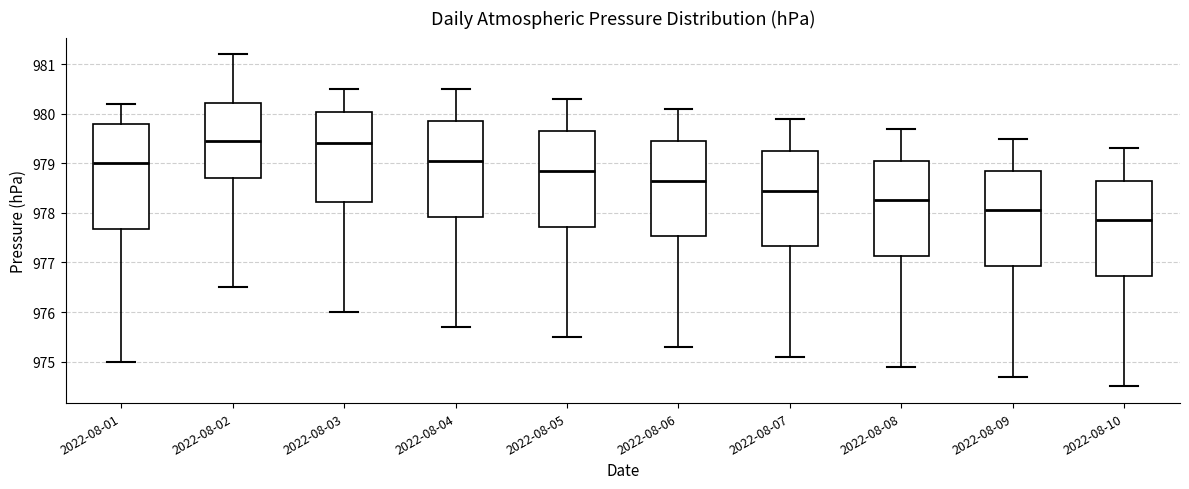

Reading left to right, read every box against the y-axis: the position of its median line, the range the box covers, and the ends of its whiskers. The values are not printed on the chart, so give them approximately, as read against the axis.

2022-08-01: median 979.0, box 977.7 to 979.8, whiskers 975.0 to 980.2
2022-08-02: median 979.5, box 978.7 to 980.2, whiskers 976.5 to 981.2
2022-08-03: median 979.4, box 978.2 to 980.0, whiskers 976.0 to 980.5
2022-08-04: median 979.1, box 977.9 to 979.9, whiskers 975.7 to 980.5
2022-08-05: median 978.9, box 977.7 to 979.7, whiskers 975.5 to 980.3
2022-08-06: median 978.7, box 977.5 to 979.5, whiskers 975.3 to 980.1
2022-08-07: median 978.5, box 977.3 to 979.3, whiskers 975.1 to 979.9
2022-08-08: median 978.3, box 977.1 to 979.1, whiskers 974.9 to 979.7
2022-08-09: median 978.1, box 976.9 to 978.9, whiskers 974.7 to 979.5
2022-08-10: median 977.9, box 976.7 to 978.7, whiskers 974.5 to 979.3